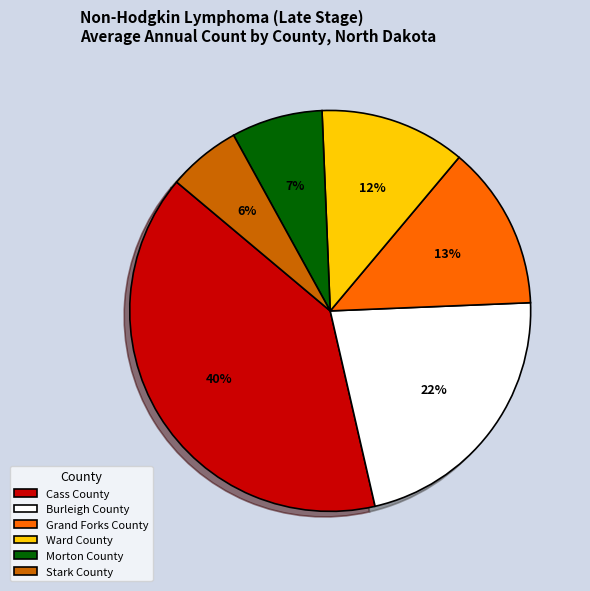

How many segments does this pie chart have?

6